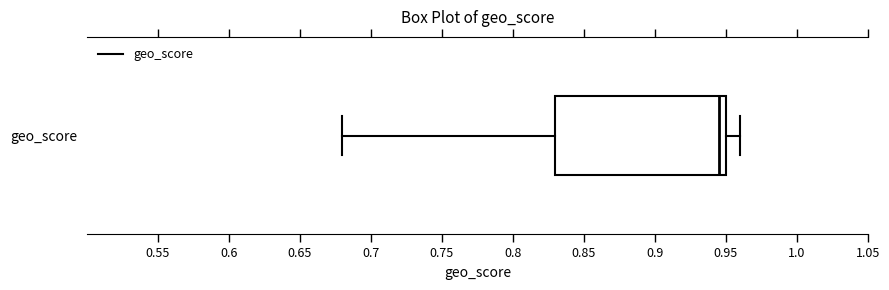

Transcribe this box plot: give where the median line is, the range the box spans, and where the two whiskers end, as read against the x-axis. The values are not printed on the chart, so give them approximately, as read against the axis.

median 0.945, box 0.830 to 0.950, whiskers 0.680 to 0.960